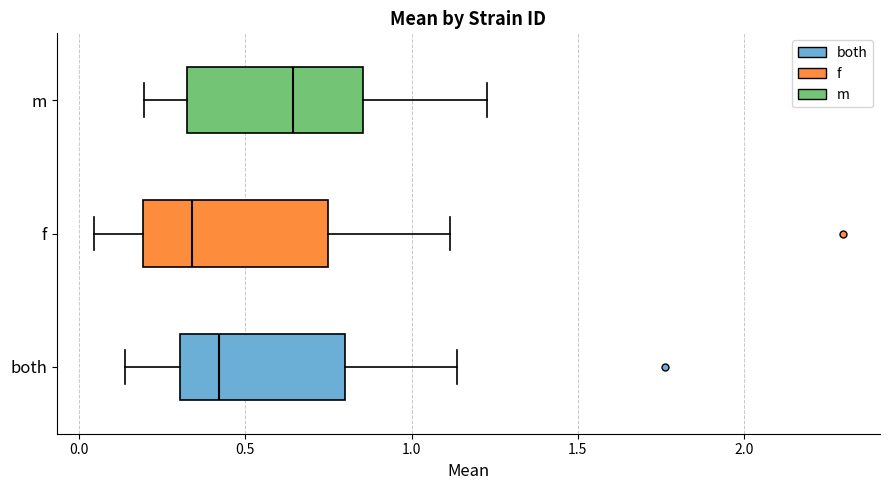

Which box has the furthest to the right median line?

m